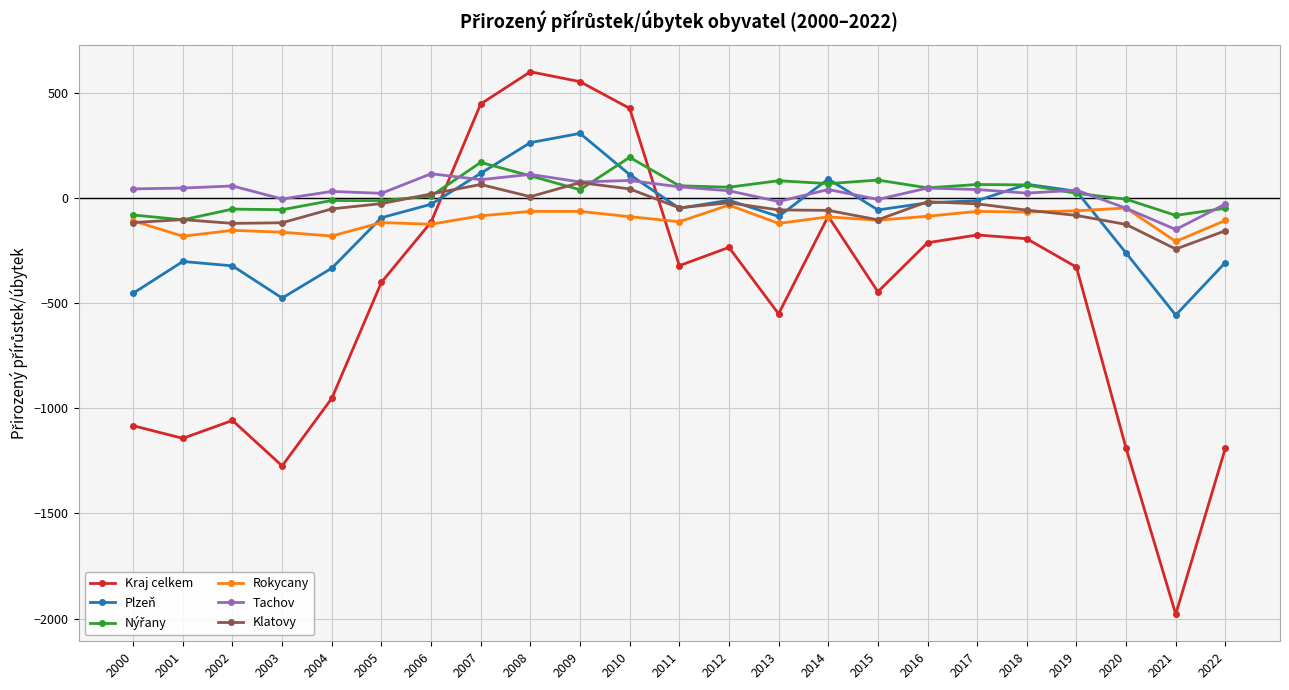

What is the value of the Kraj celkem point at the 22nd from the left?

-1979